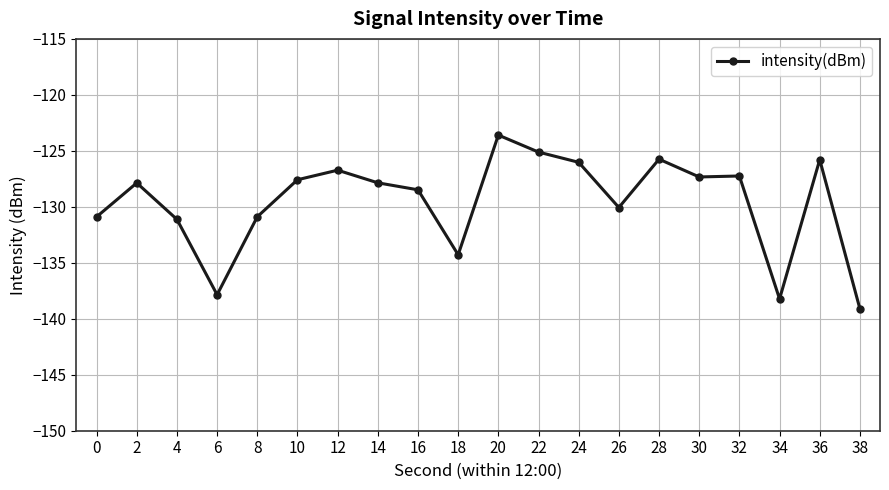

How many data points are above -127?

6